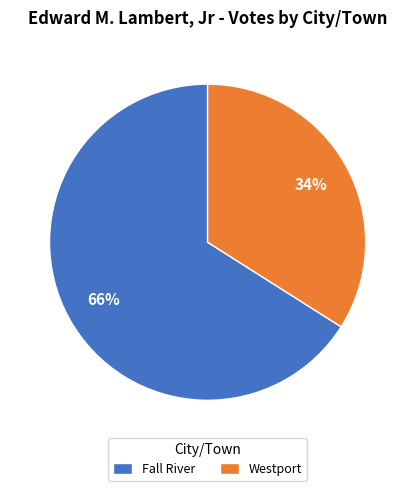

To the nearest percent, what percentage of the pie is Fall River?

66%